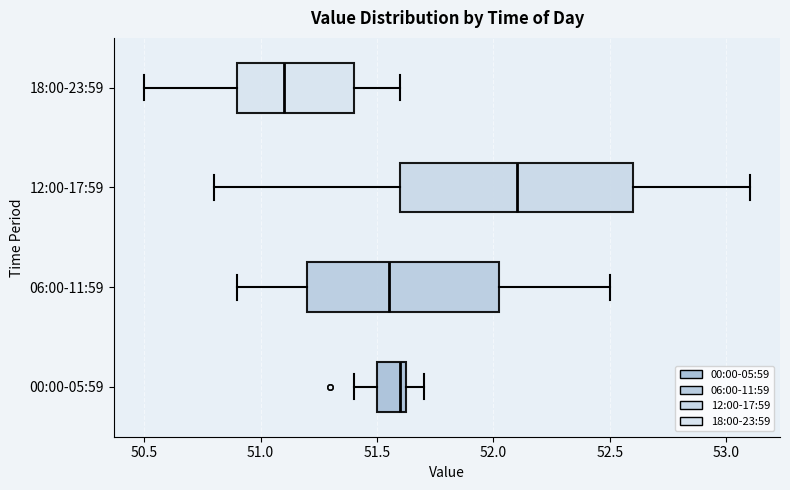

Where does the median line of the box for 06:00-11:59 sit on the x-axis? The values are not printed on the chart, so give them approximately, as read against the axis.

51.55